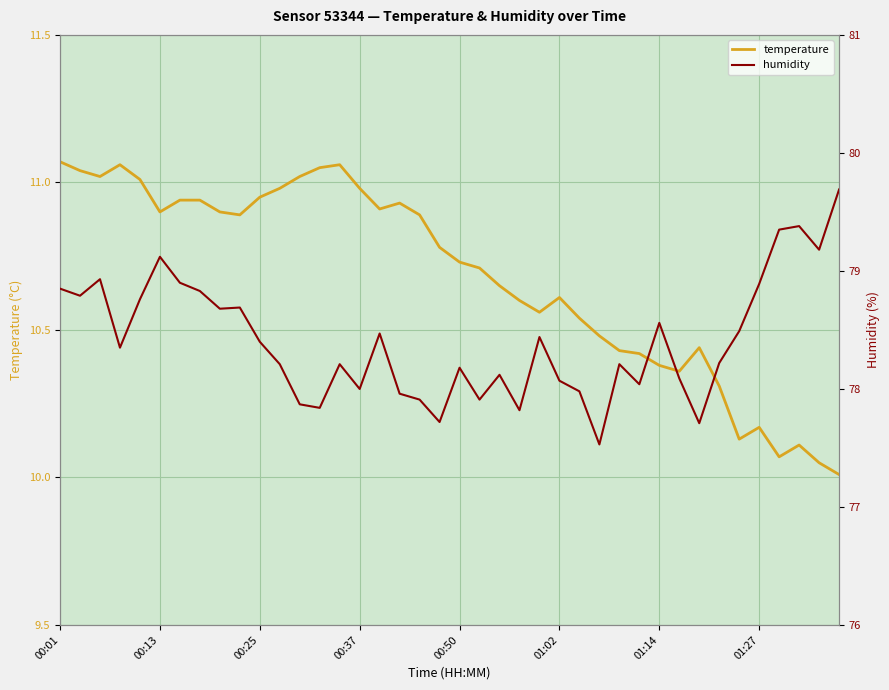

Which series changed the most between 21 and 37?

humidity